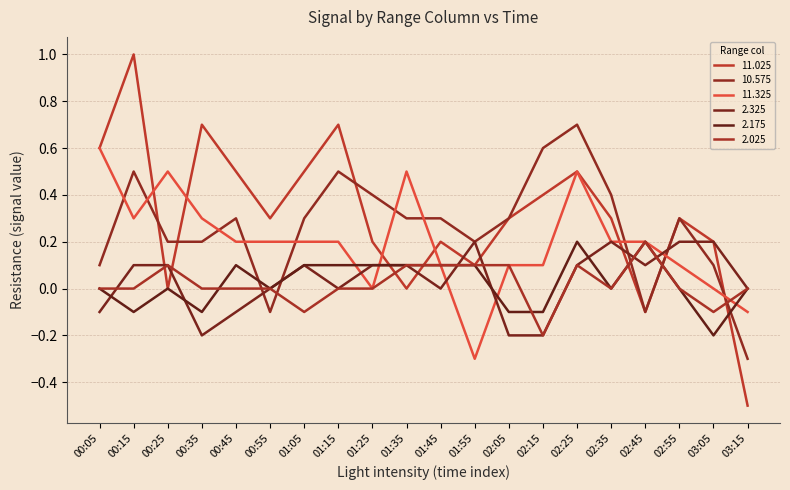

Does the chart display data point markers on the line(s)?

No